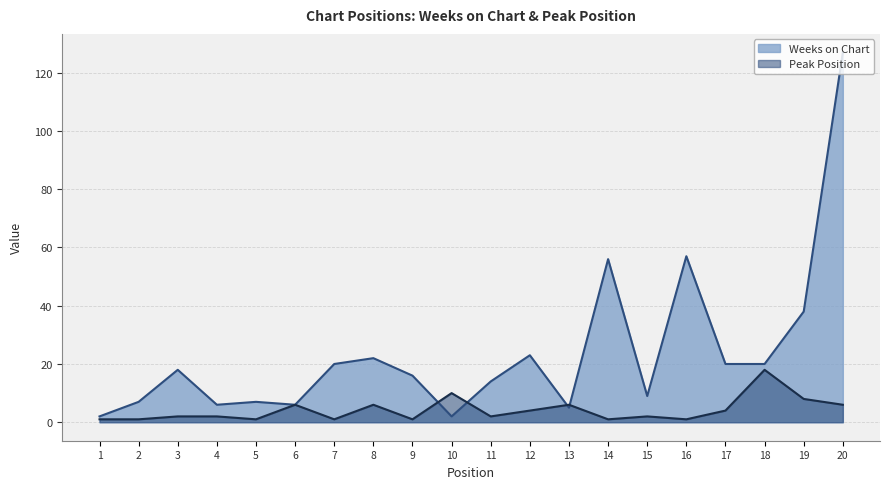

True or false: Peak Position and Weeks on Chart cross at least once.

True